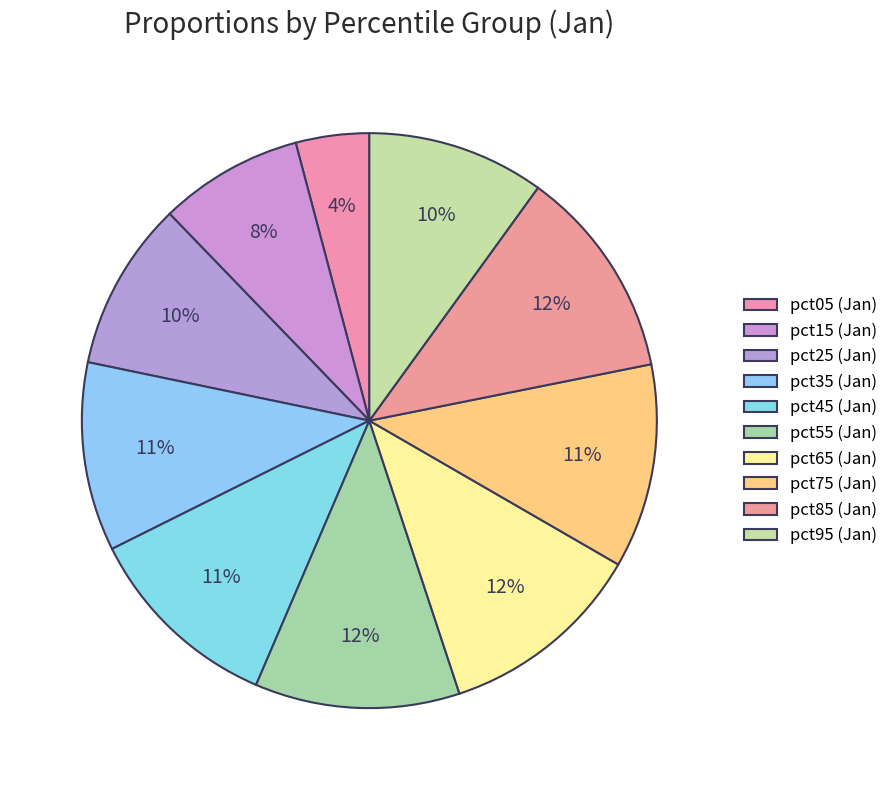

To the nearest percent, what percentage of the pie is pct05?

4%